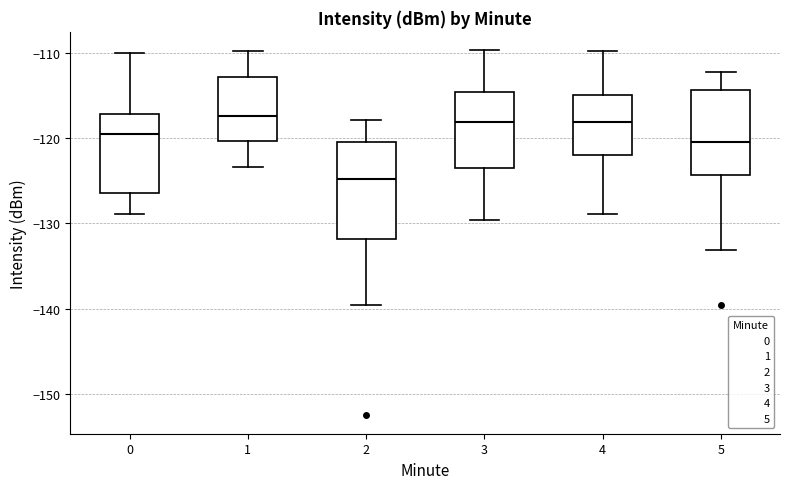

Which box is the tallest, from its lower edge to its upper edge?

2